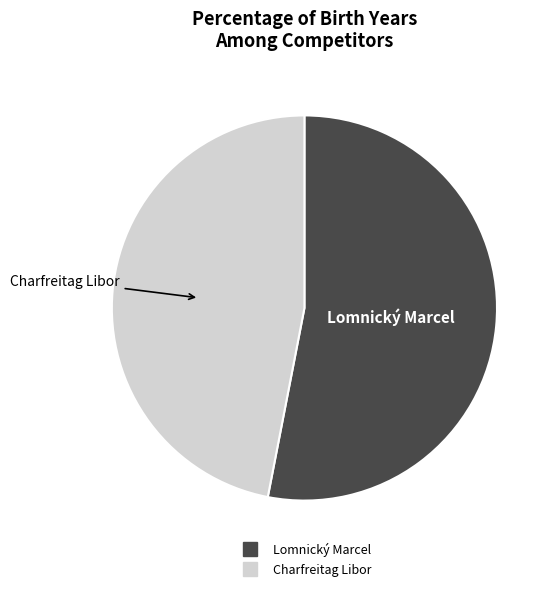

Which slice is the largest?

Lomnický Marcel